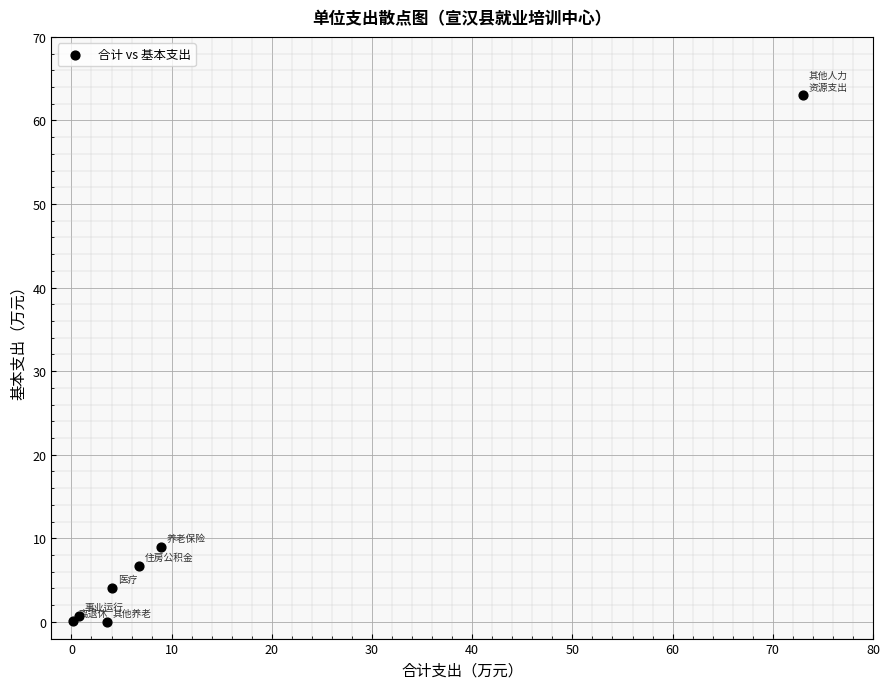

What Y value in the scatter plot is closest to 31?

9.0